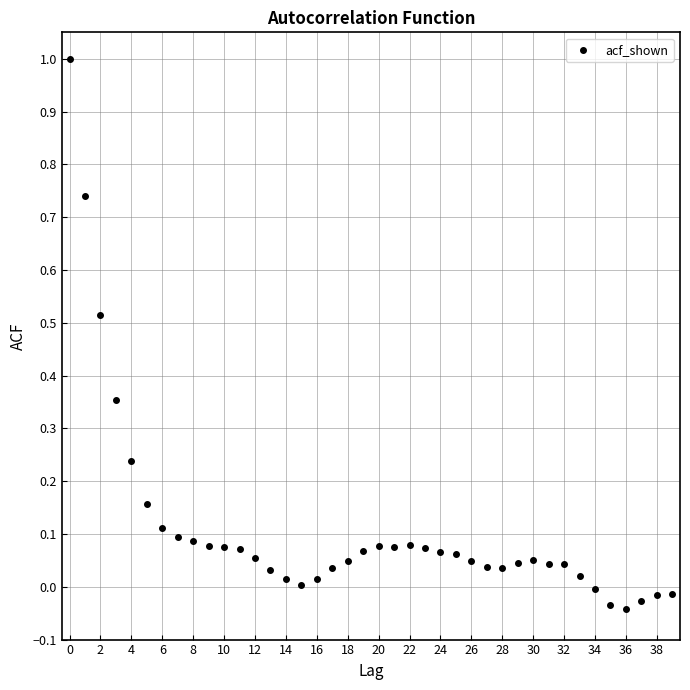

What is the range of Y values (max minus min)?

1.0